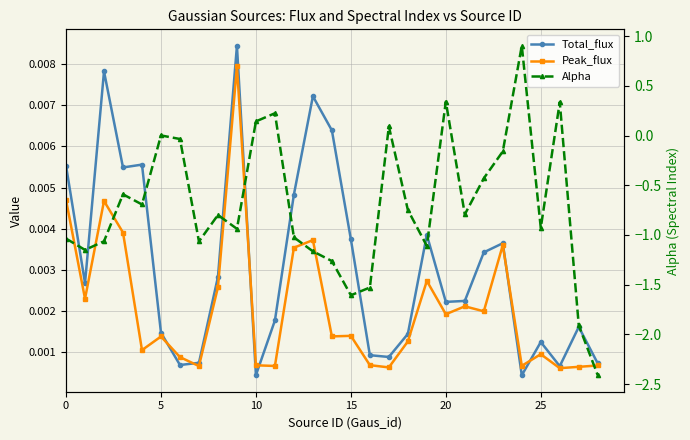

What is the difference between the maximum and minimum values in the Alpha series?

3.3